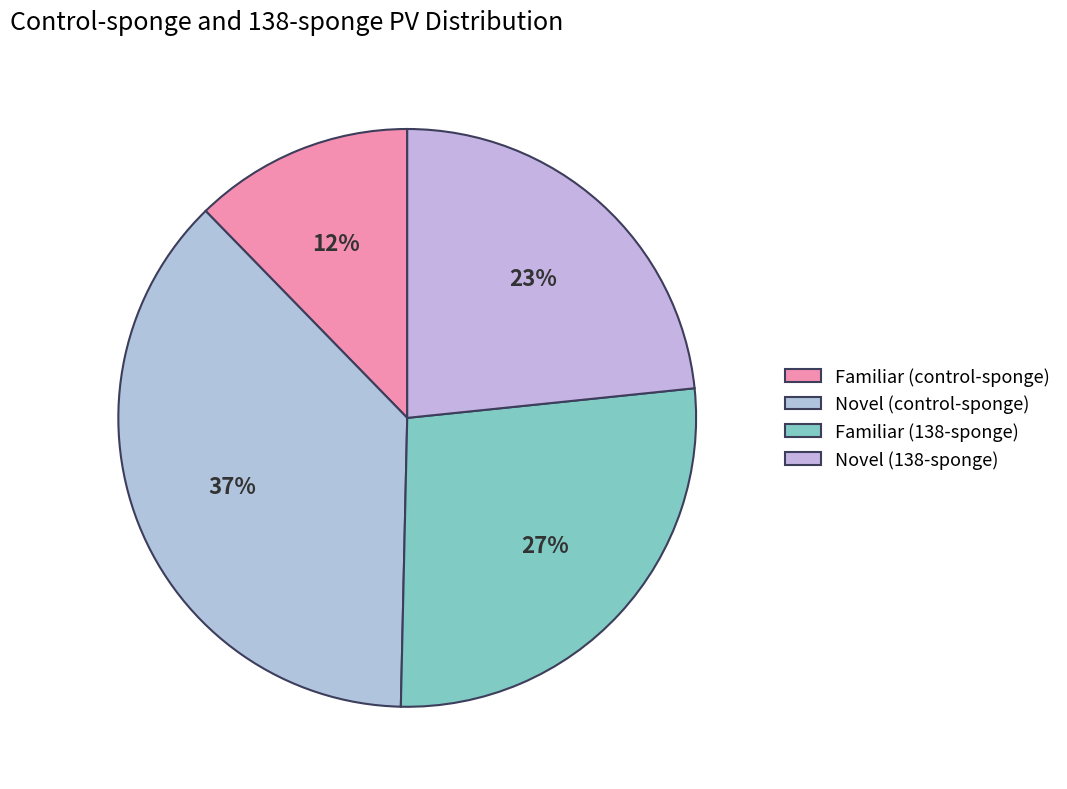

To the nearest percent, what portion does Familiar (138-sponge) represent?

27%